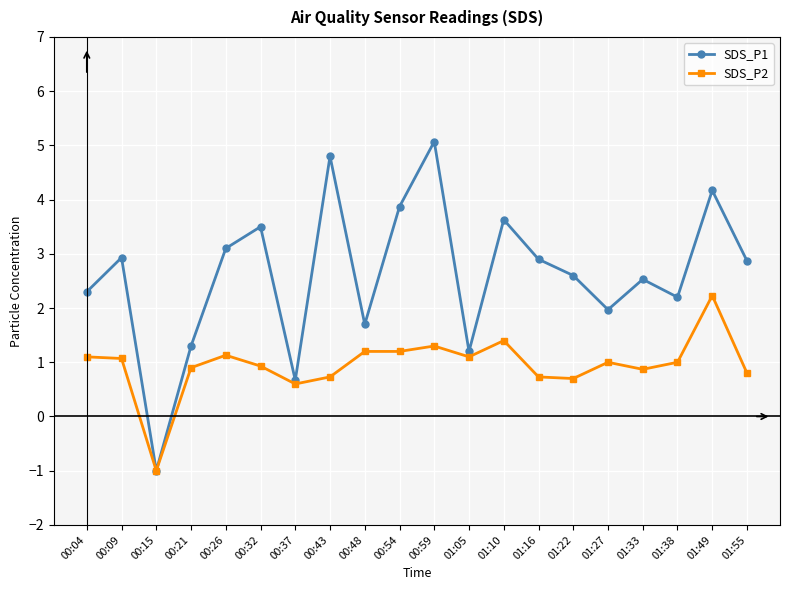

At which label does SDS_P1 reach its minimum?

00:15